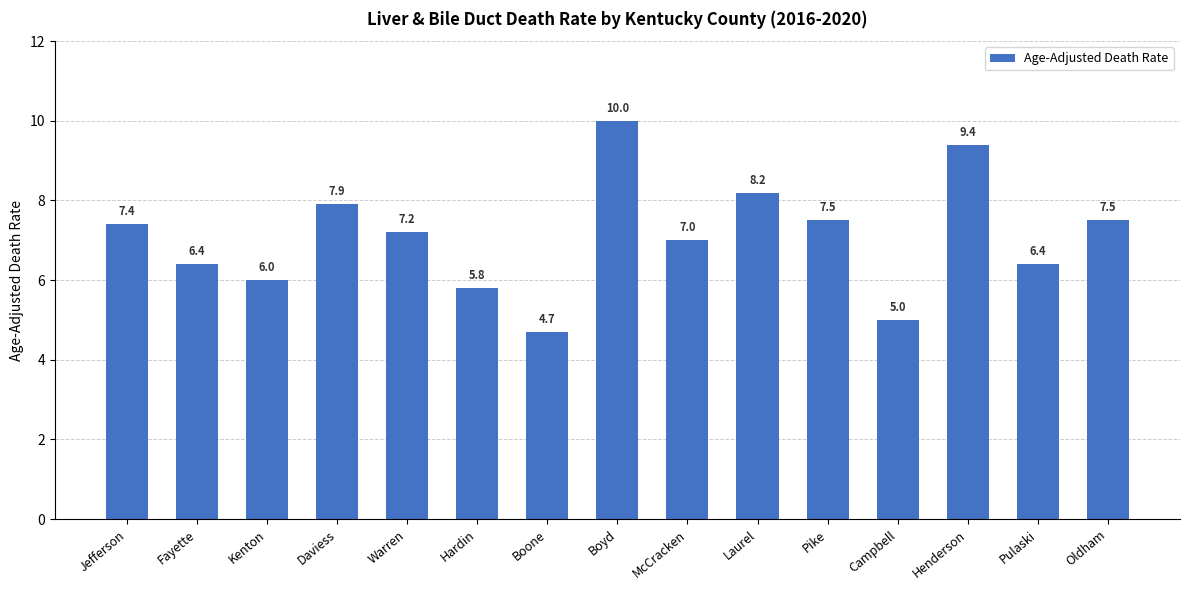

What is the ratio of the value at McCracken to the value at Boyd?

0.7